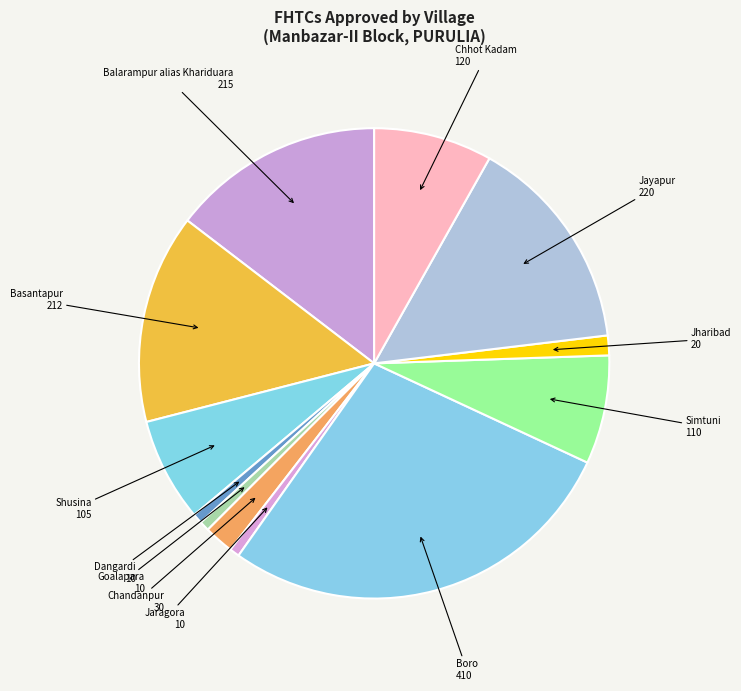

How many segments does this pie chart have?

12